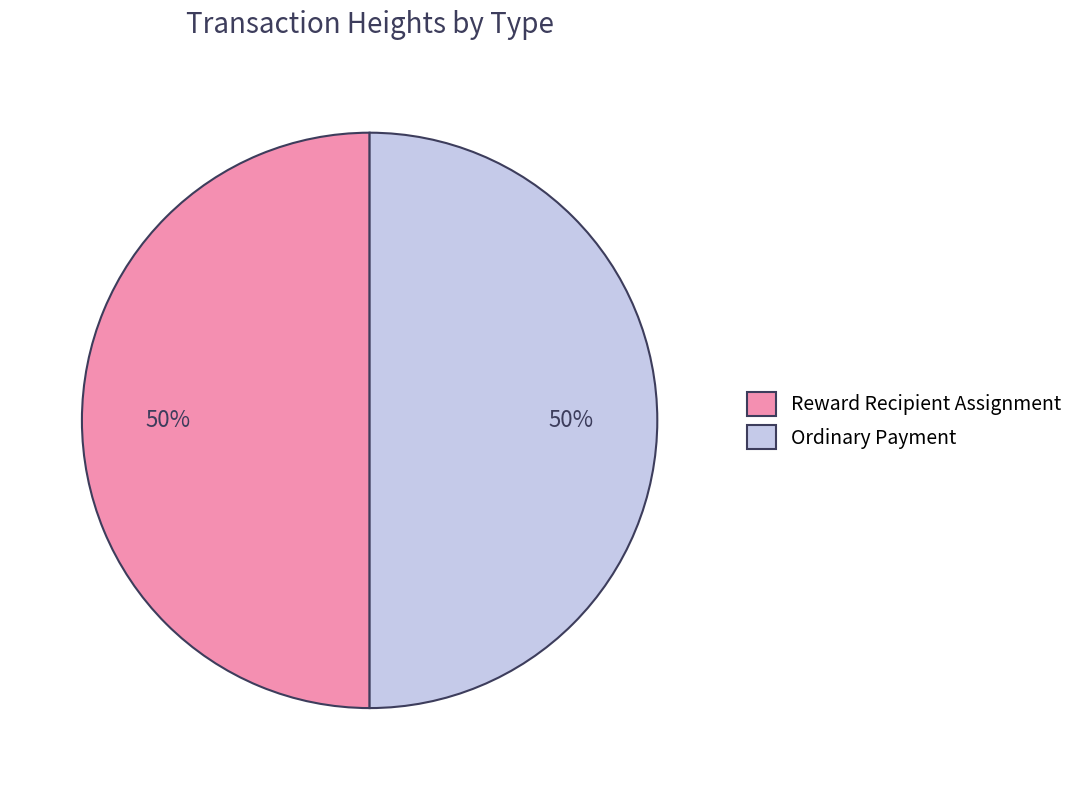

The Reward Recipient Assignment slice represents 40% of the pie. True or false?

False